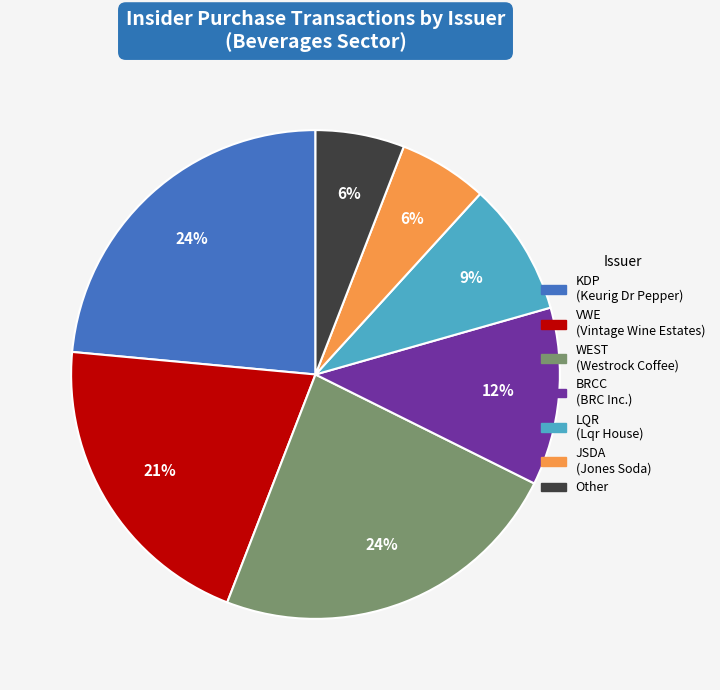

To the nearest percent, what is the average slice percentage?

14%